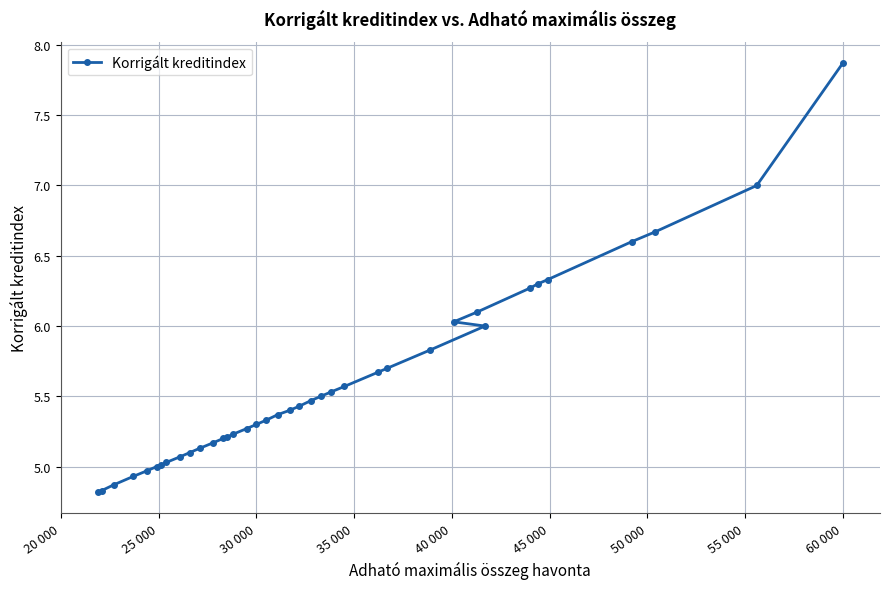

What is the difference between the second highest and second lowest values?

2.2